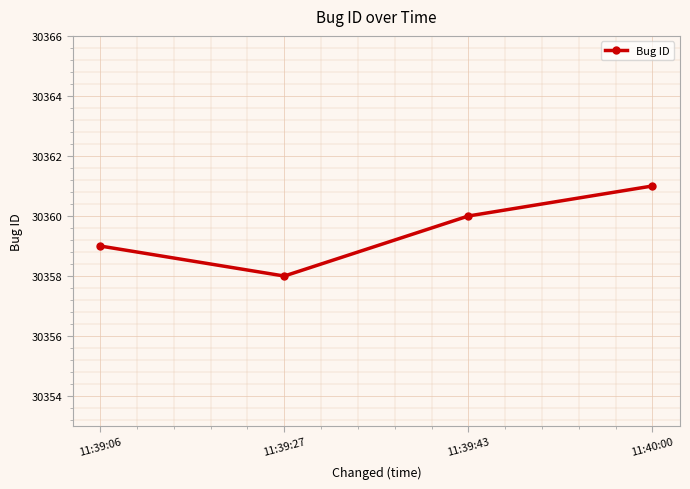

What is the sum of the values at 11:40:00 and 11:39:06?

60720